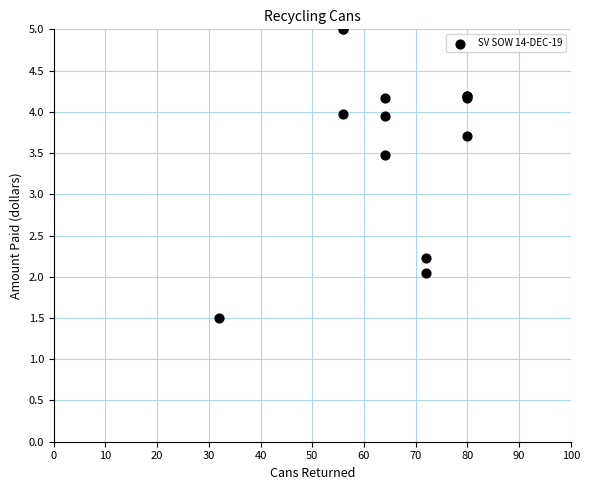

What Y value in the scatter plot is closest to 3?

3.5